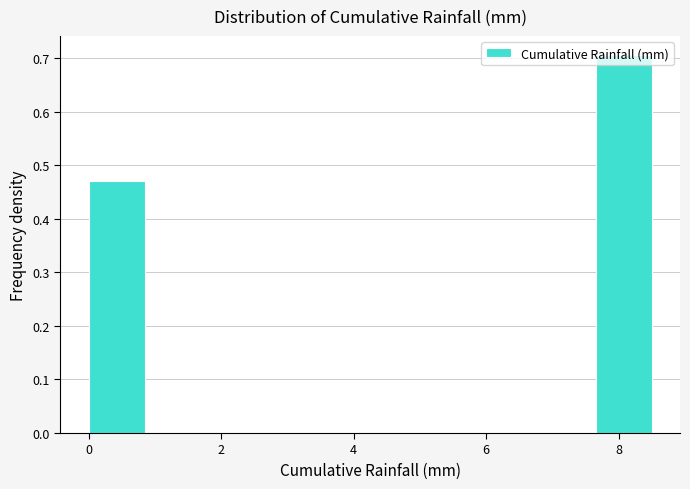

How tall is the bar that spans 7.65 to 8.50 on the x-axis? Neither the bar edges nor the heights are printed on the chart, so give them approximately, as read against the axes.

0.71